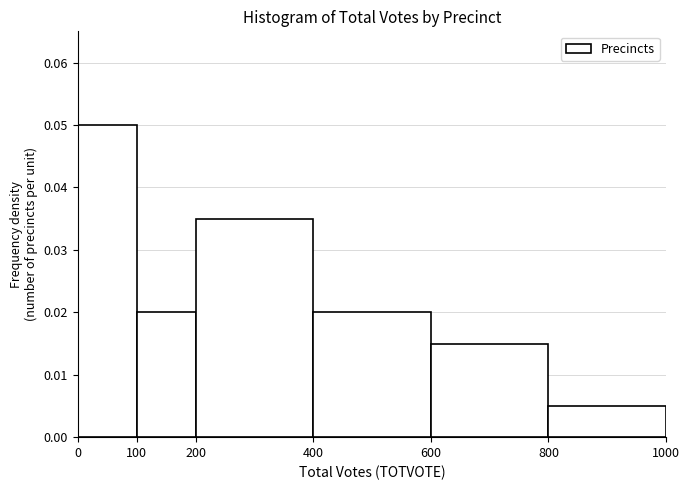

Which range on the x-axis has the tallest bar?

0 to 100